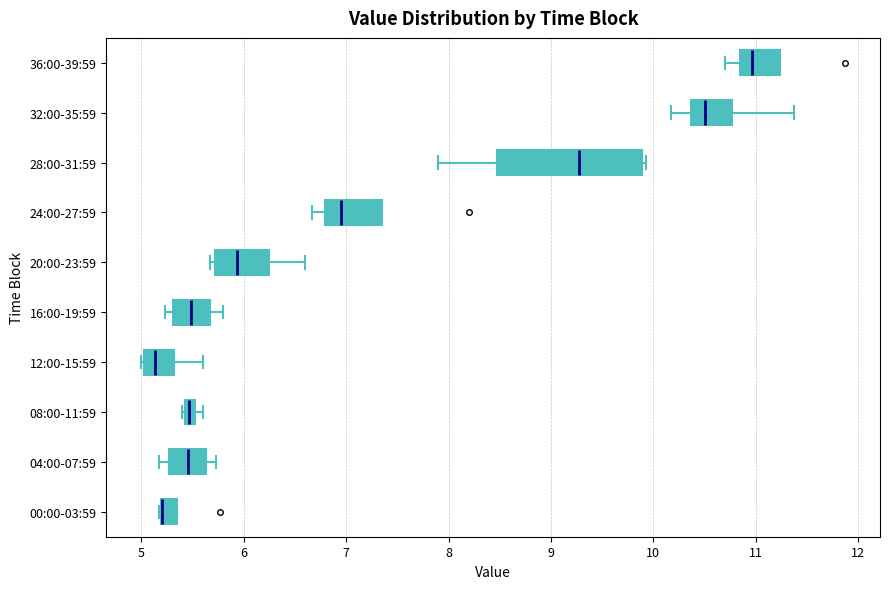

Which box is the widest, from its left edge to its right edge?

28:00-31:59